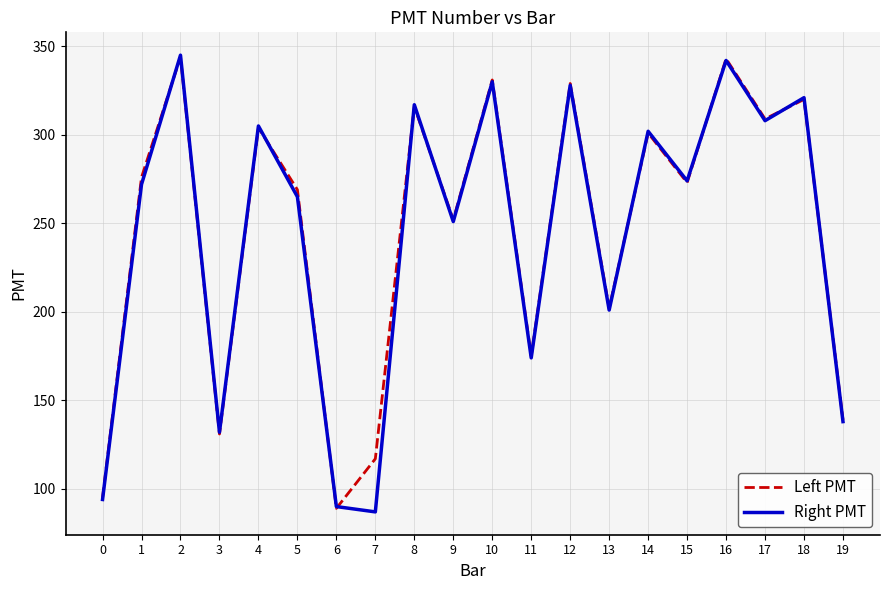

At which category does Right PMT reach its first local valley?

3